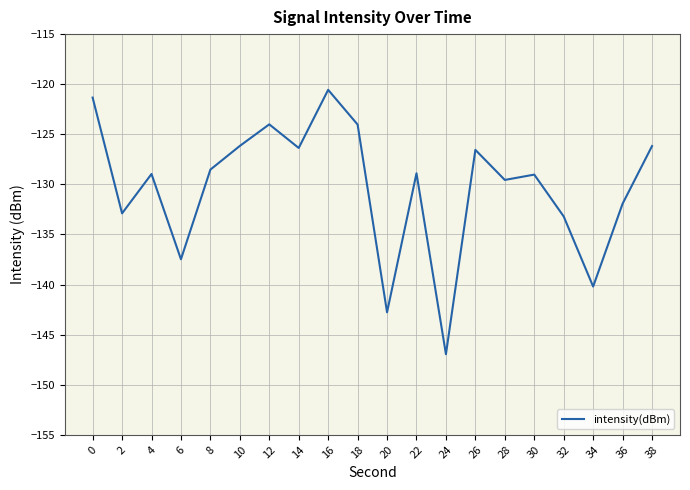

Which label corresponds to the largest value in the chart?

16